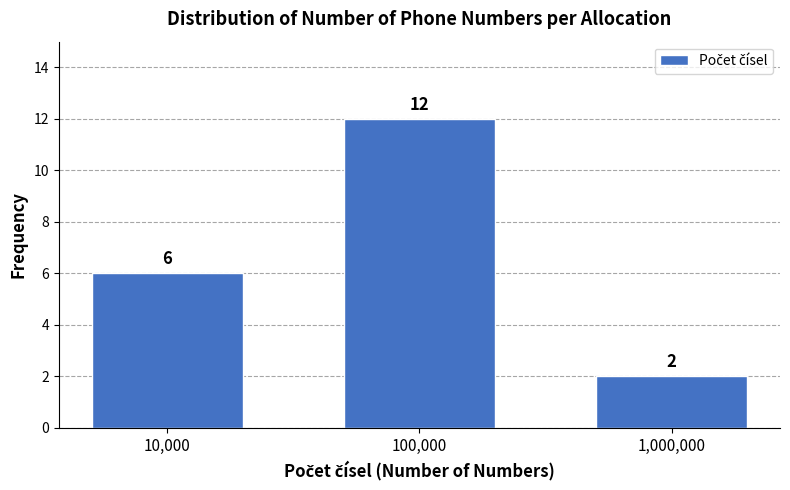

Reading left to right, extract all data points from this chart.

10,000=6	100,000=12	1,000,000=2